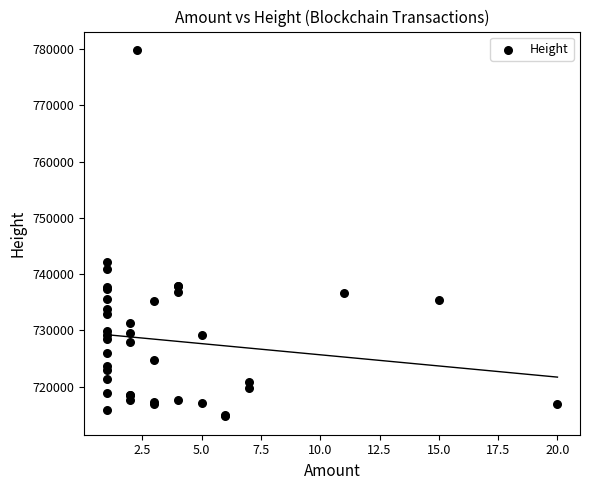

What Y value in the scatter plot is closest to 747287?

742126